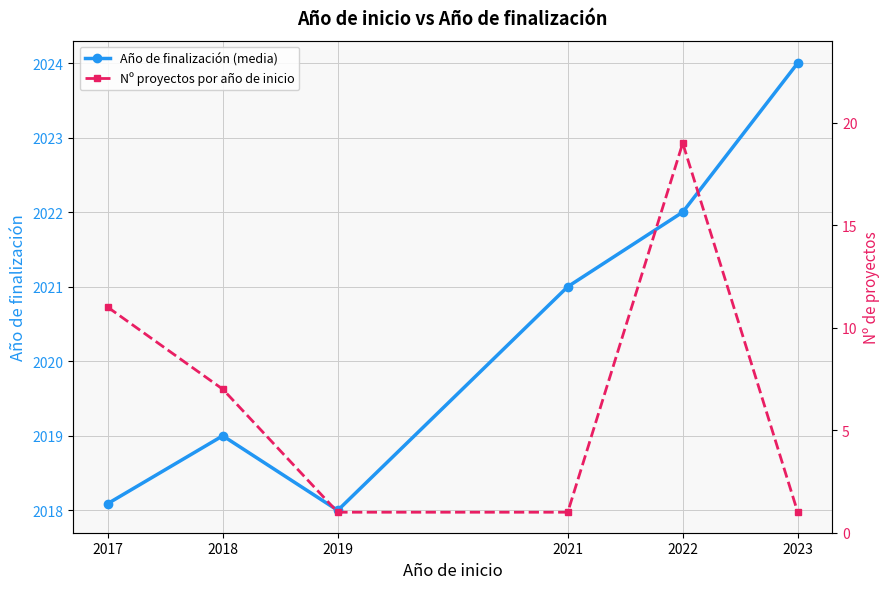

Rank the series at 2021 from lowest to highest value.

Nº proyectos por año de inicio, Año de finalización (media)